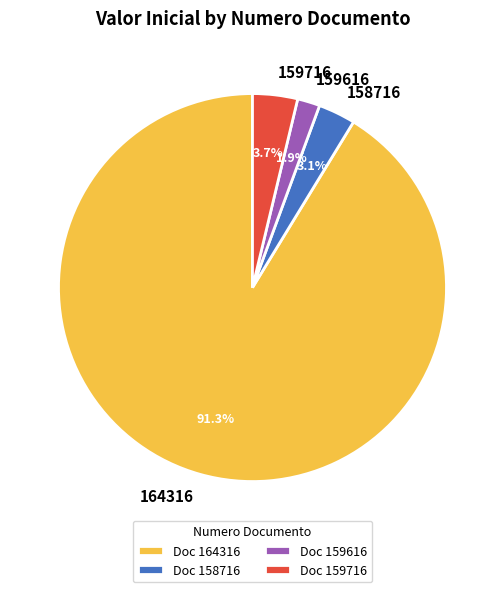

True or false: 159616 accounts for 2% of the total.

True